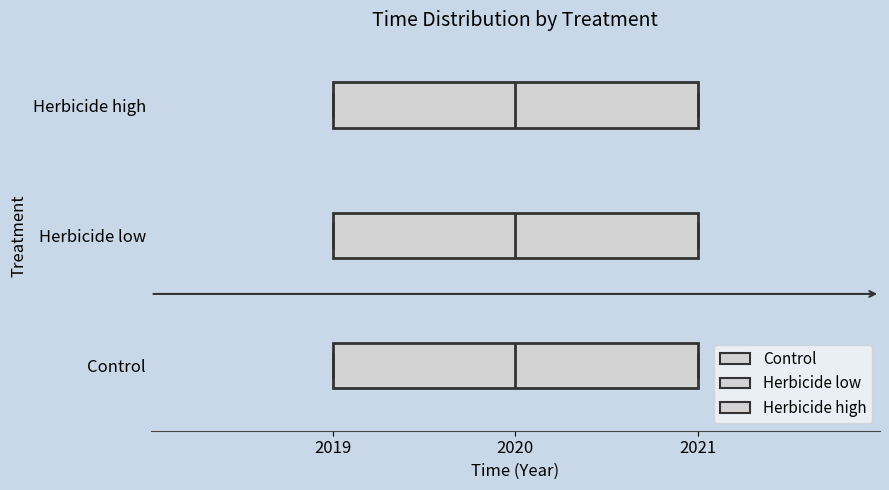

Reading bottom to top, read every box against the x-axis: the position of its median line, the range the box covers, and the ends of its whiskers. The values are not printed on the chart, so give them approximately, as read against the axis.

Control: median 2020, box 2019 to 2021, whiskers 2019 to 2021
Herbicide low: median 2020, box 2019 to 2021, whiskers 2019 to 2021
Herbicide high: median 2020, box 2019 to 2021, whiskers 2019 to 2021